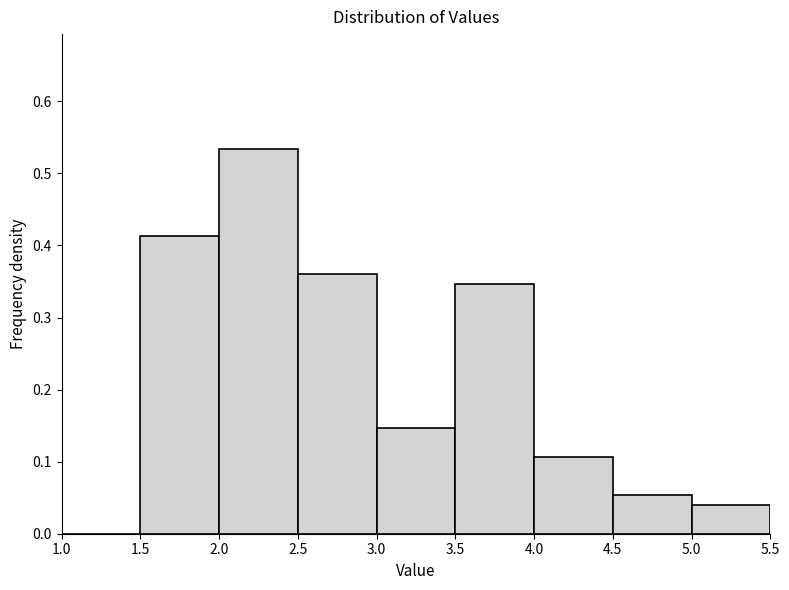

How tall is the bar that spans 2.0 to 2.5 on the x-axis? The values are not printed on the chart, so give them approximately, as read against the axis.

0.53